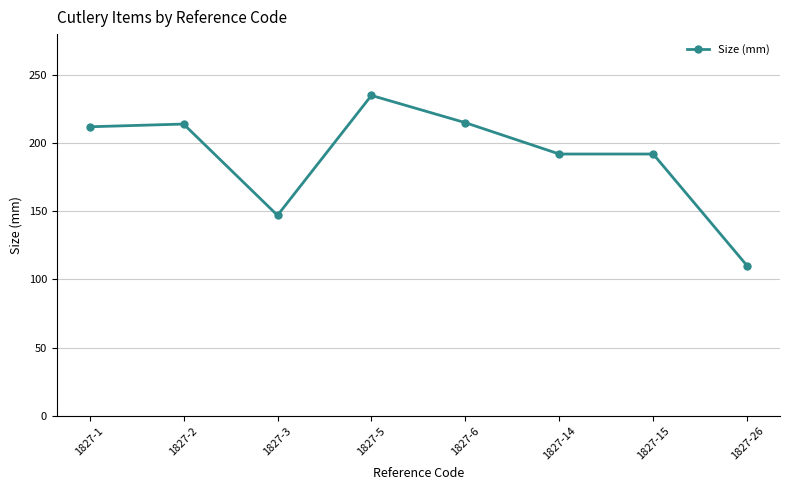

At which category does the chart reach its peak across all series?

1827-5